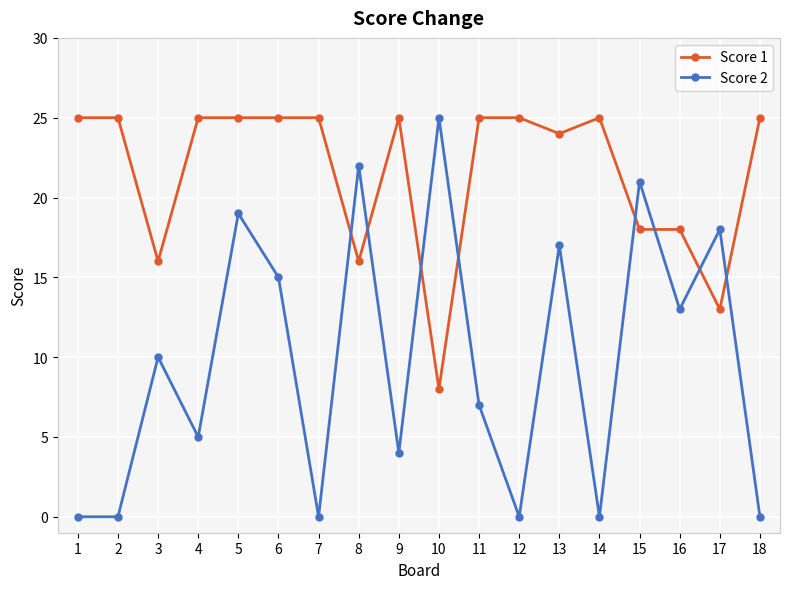

What is the sum of the Score 2 values at 14 and 16?

13